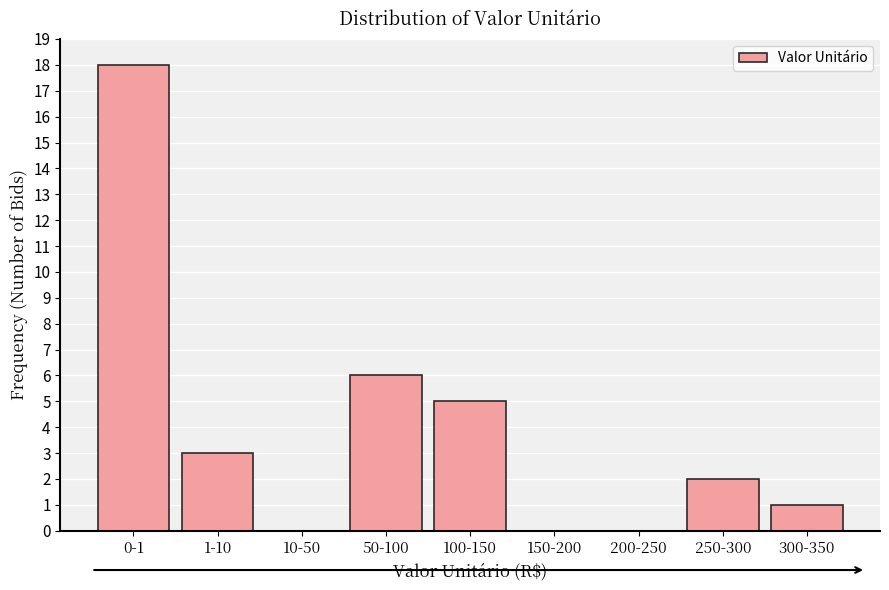

Reading left to right, transcribe all the data shown in this chart.

0-1=18	1-10=3	10-50=0	50-100=6	100-150=5	150-200=0	200-250=0	250-300=2	300-350=1